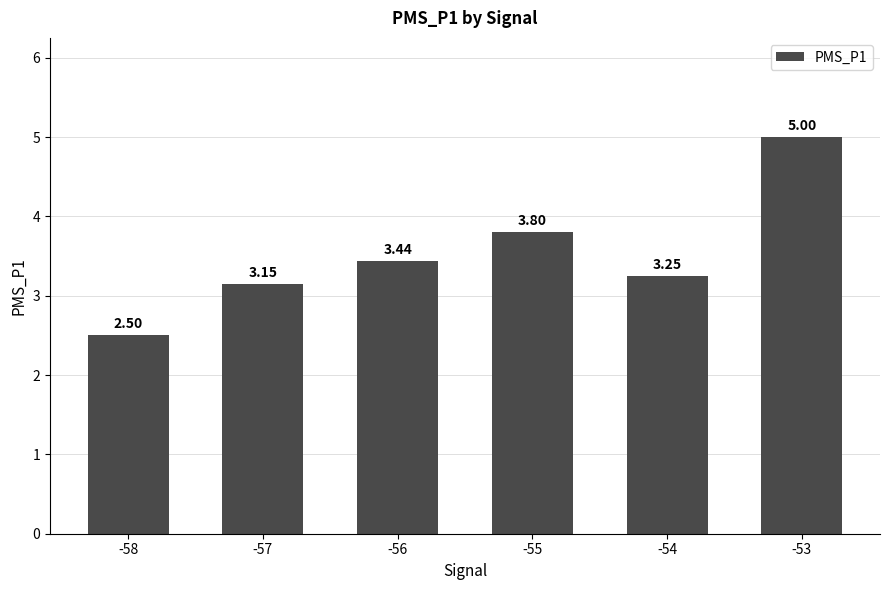

The chart shows a value of 2.0 at -55. True or false?

False